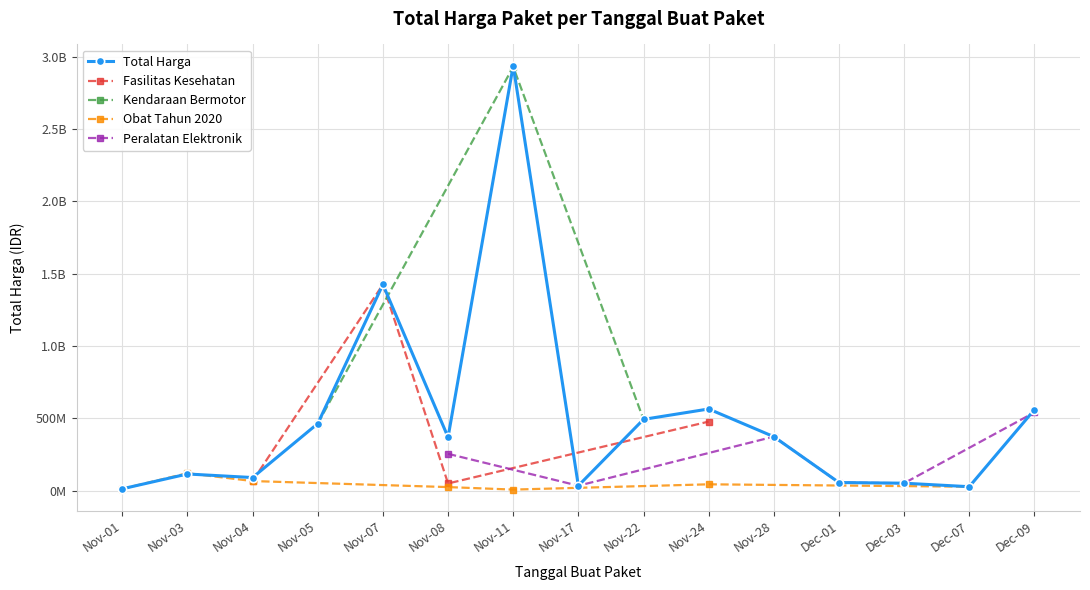

True or false: the data has more than 1 interior local peaks.

True